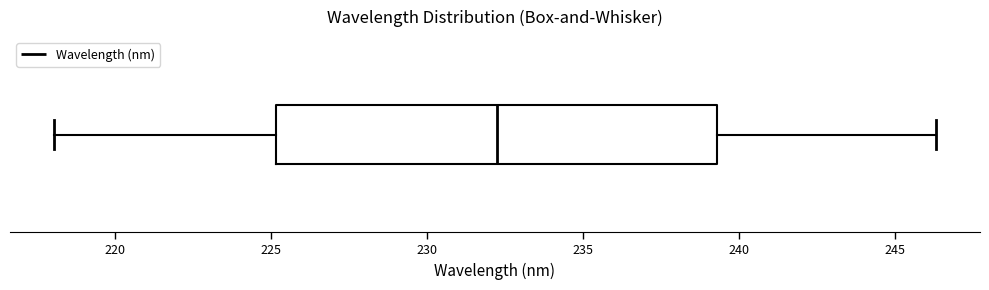

Where does the right whisker of the box end on the x-axis? The values are not printed on the chart, so give them approximately, as read against the axis.

246.5